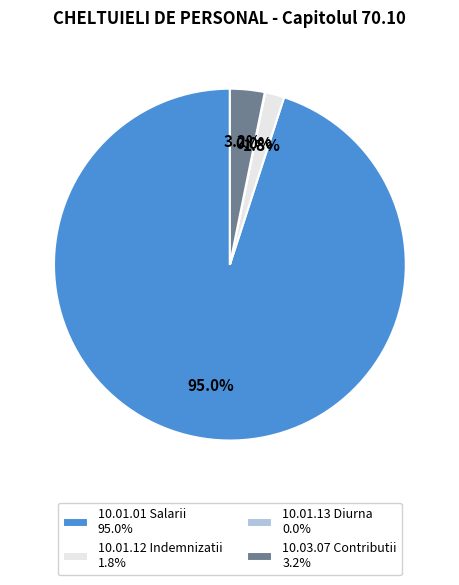

What is the ratio of the value at 10.01.12 Indemnizatii 1.8% to the value at 10.03.07 Contributii 3.2%?

0.6